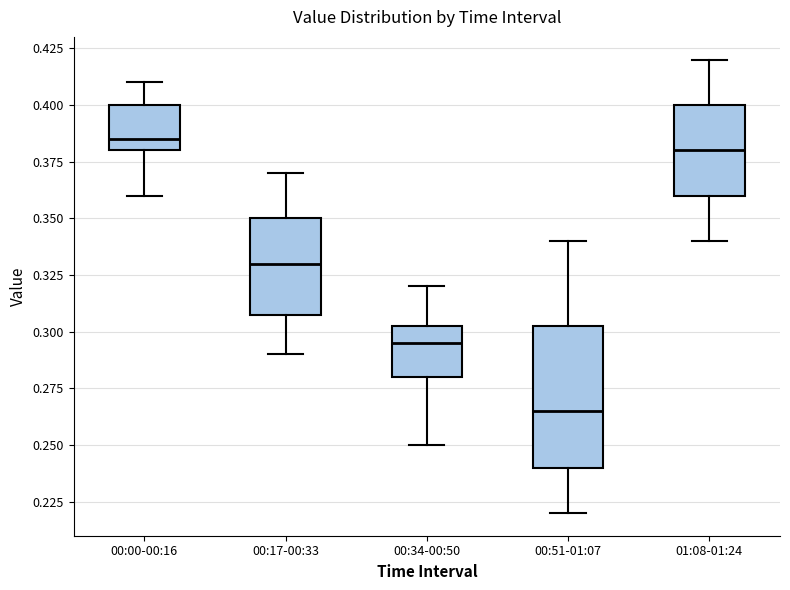

Comparing the boxes themselves (not the whiskers), which one is the tallest?

00:51-01:07